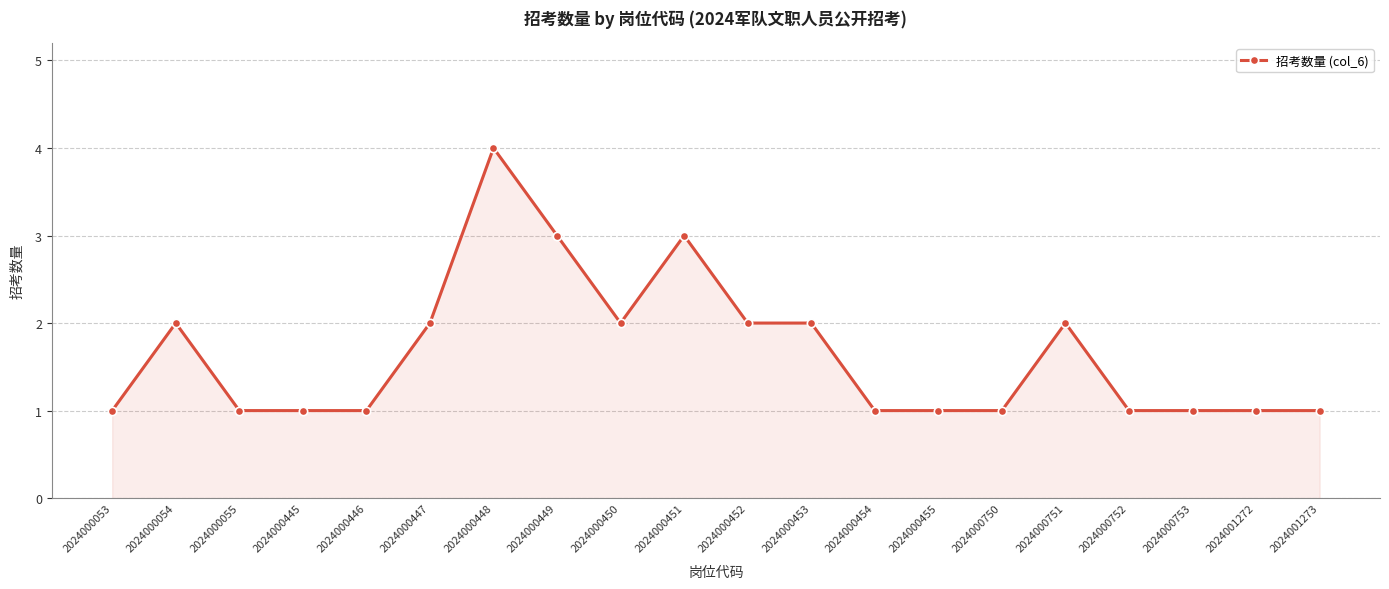

What is the value of the 11th point from the left?

2